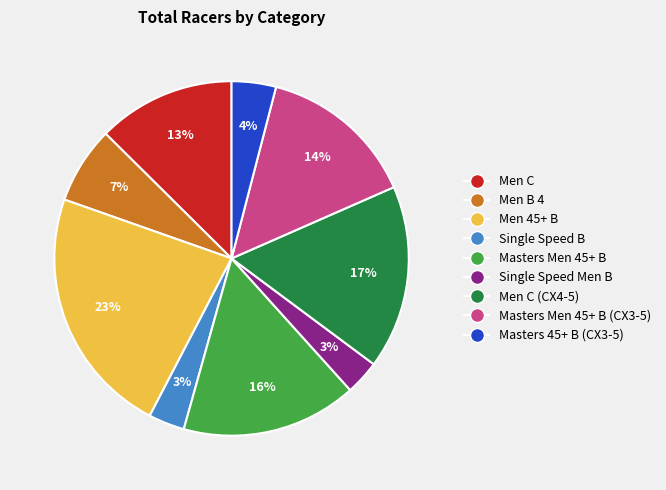

To the nearest percent, what is the difference between the largest and smallest slice percentages?

20%